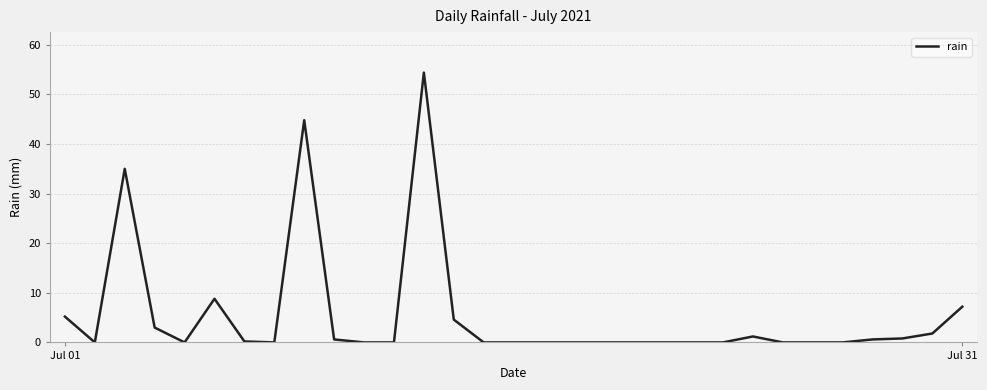

How many lines are shown in the chart?

1